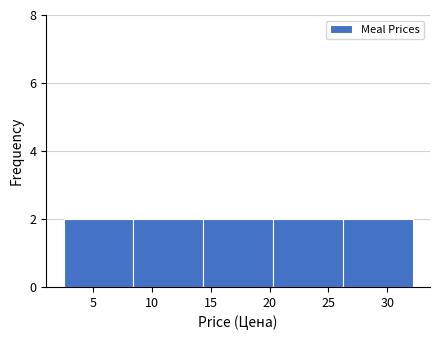

Reading left to right, transcribe this chart: for each bar, give the range it covers on the x-axis and its height. Neither the bar edges nor the heights are printed on the chart, so give them approximately, as read against the axes.

2.5 to 8.5: 2
8.5 to 14.5: 2
14.5 to 20.5: 2
20.5 to 26.0: 2
26.0 to 32.0: 2